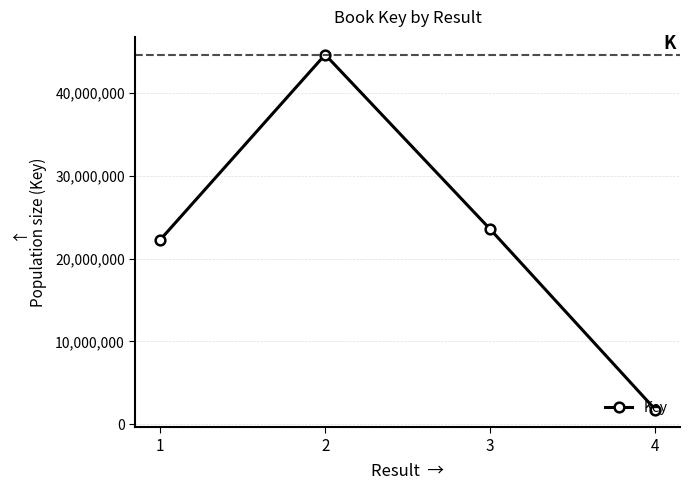

How many lines are shown in the chart?

1